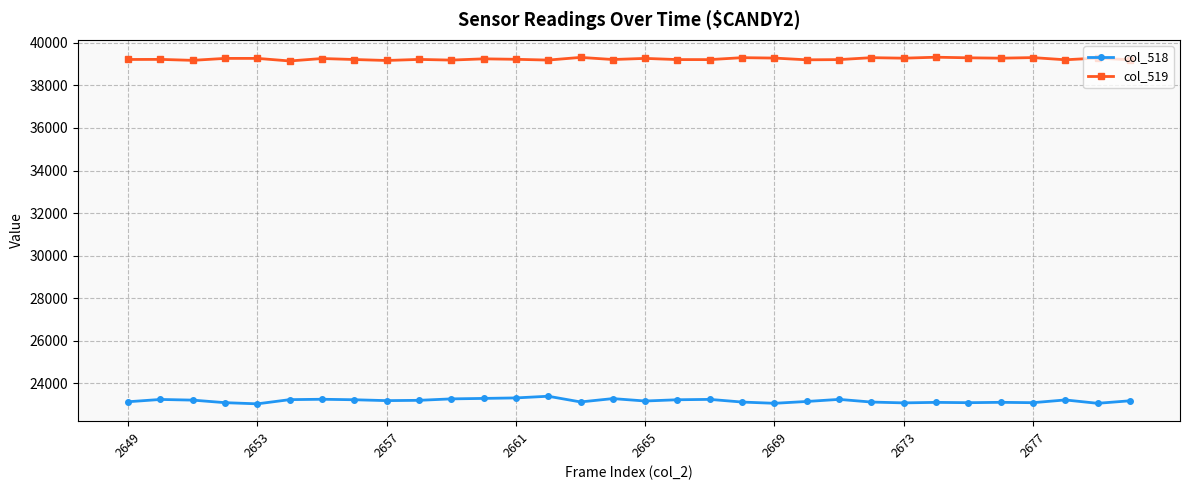

What is the smallest value displayed?

23038